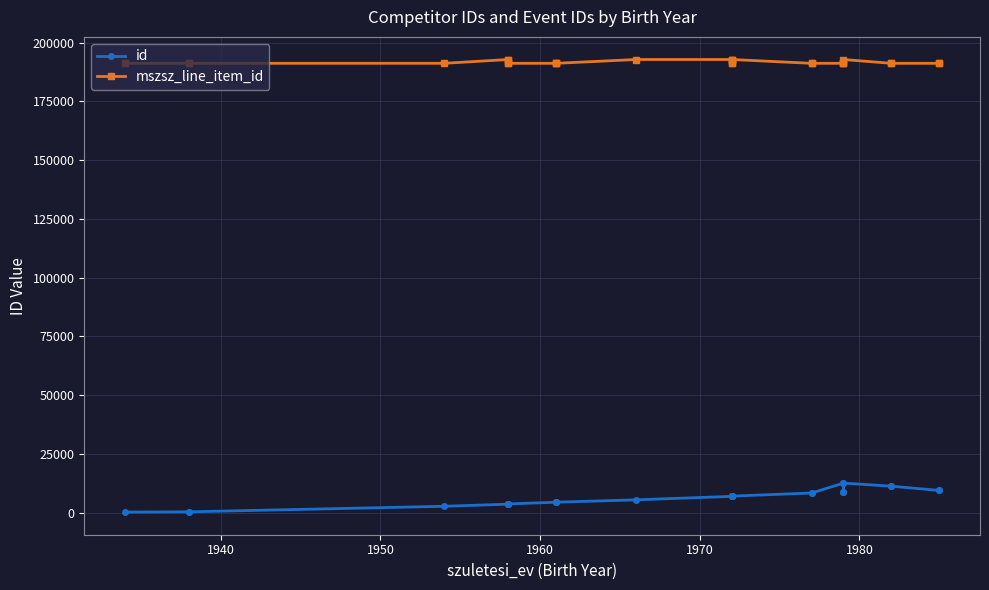

Between 1950 and 1970, which series saw the biggest shift?

id